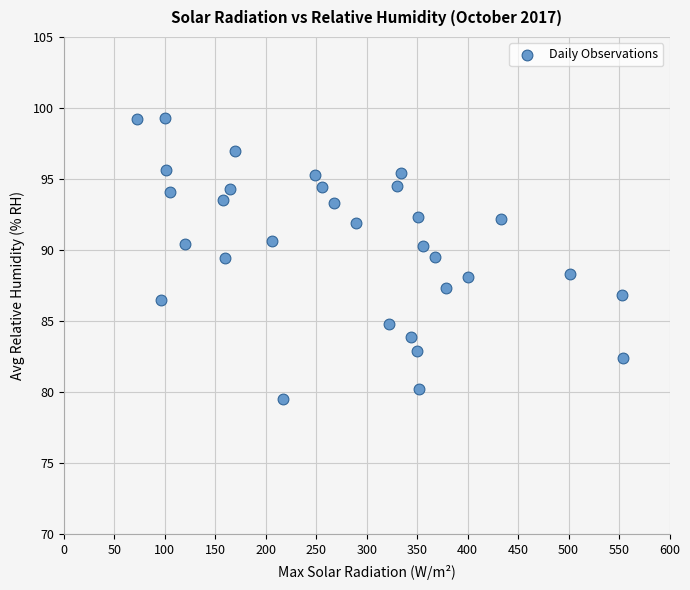

What is the range of X values (max minus min)?

481.3